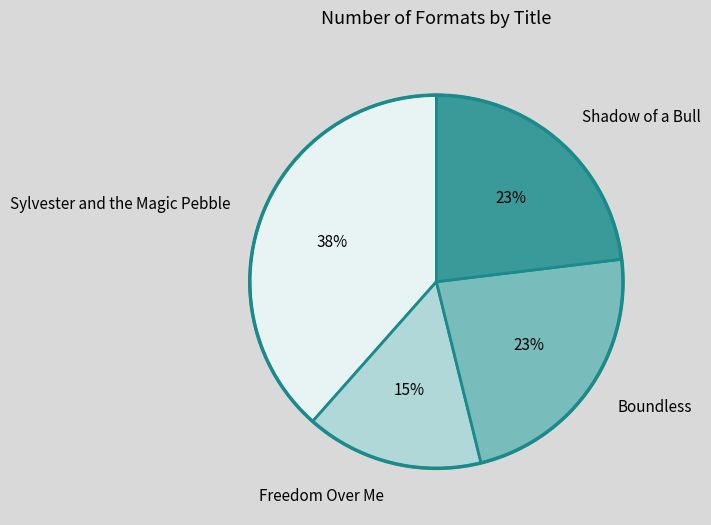

To the nearest percent, what is the difference between the largest and smallest slice percentages?

23%